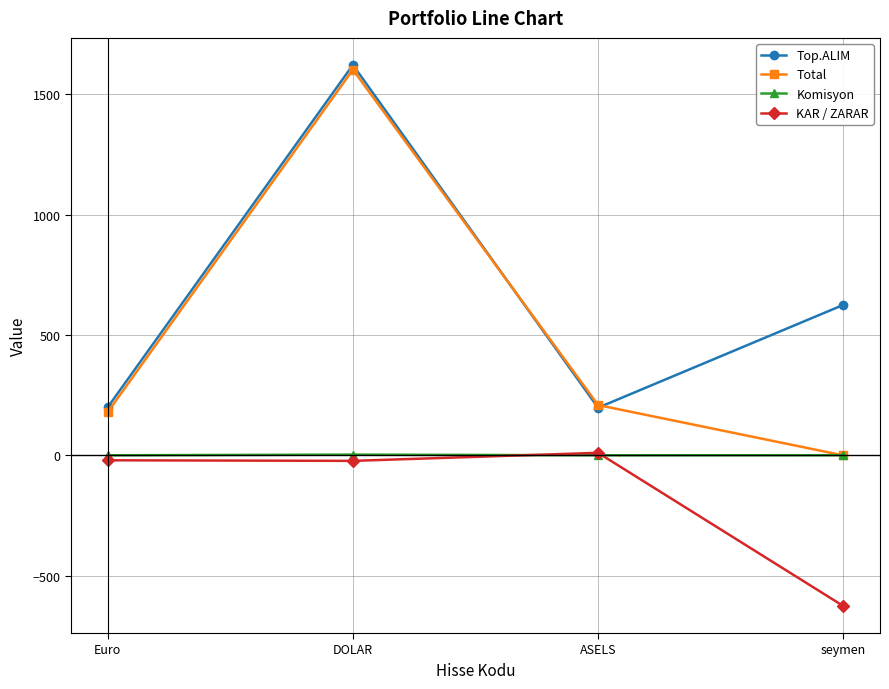

What is the difference between the highest and lowest values at Euro?

220.4